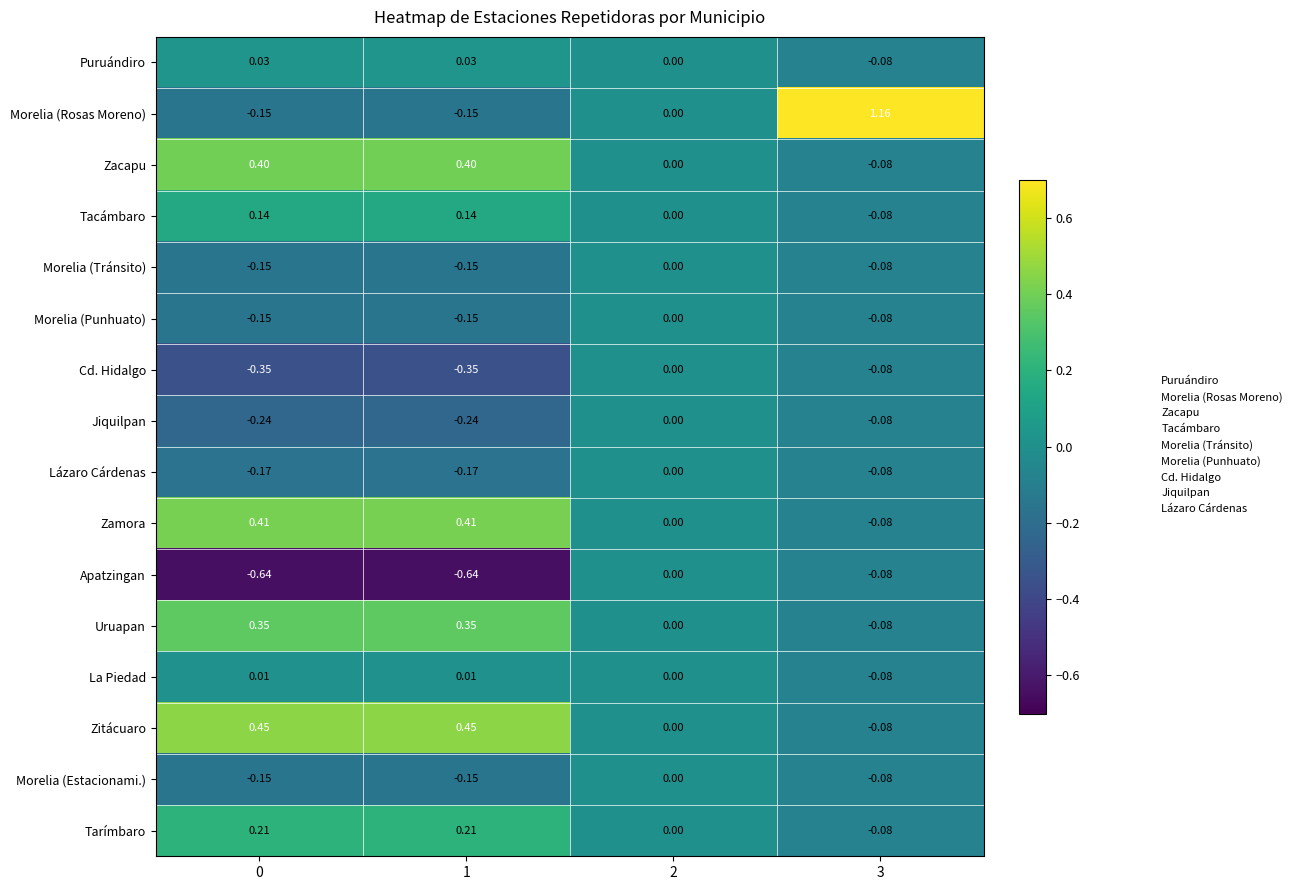

Which series changed the most between 0 and 3?

Morelia (Rosas Moreno)